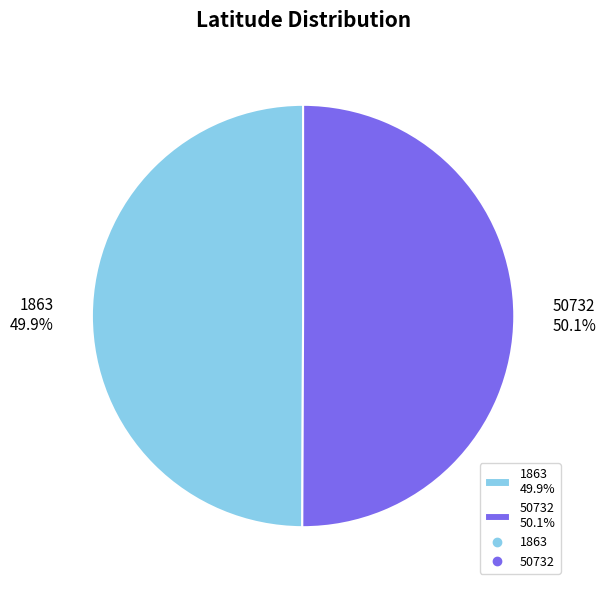

Is there any slice that represents more than half of the pie?

Yes